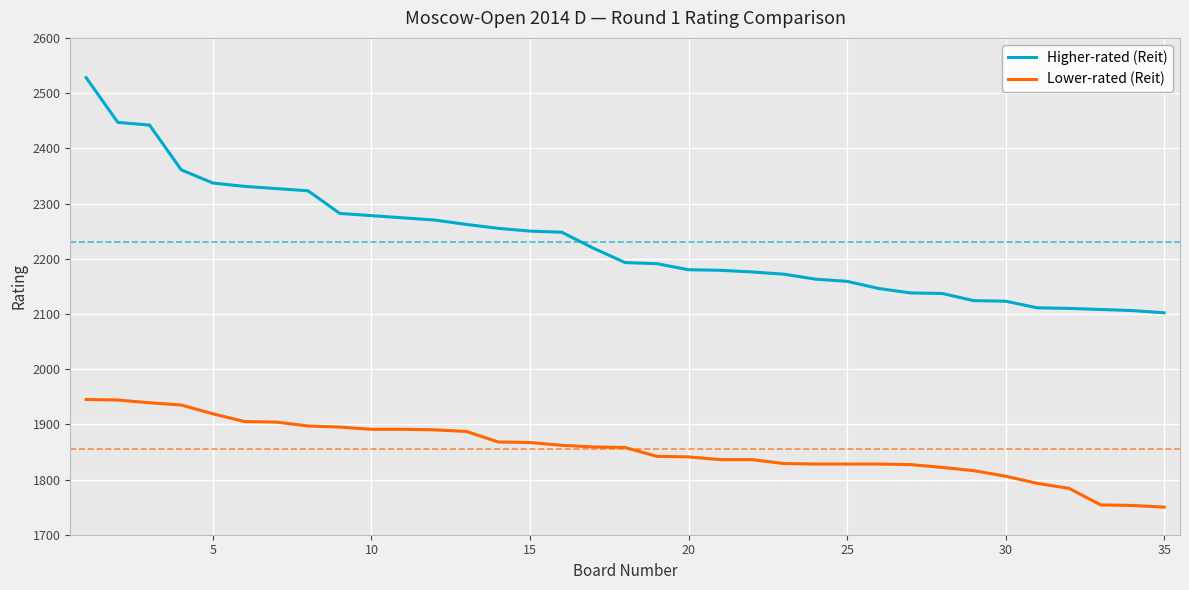

What are all the series names shown in the legend?

Higher-rated (Reit), Lower-rated (Reit)